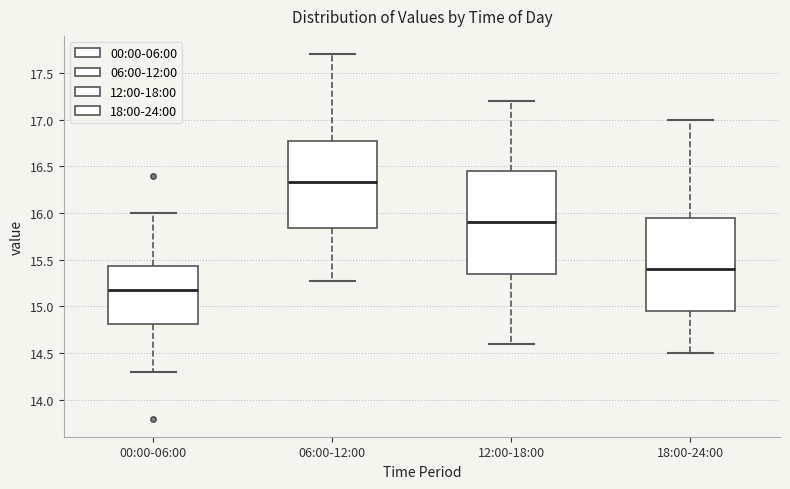

Reading left to right, transcribe this box plot: for each box, give where its median line is, the range the box spans, and where its two whiskers end, as read against the y-axis. The values are not printed on the chart, so give them approximately, as read against the axis.

00:00-06:00: median 15.15, box 14.80 to 15.45, whiskers 14.30 to 16.00
06:00-12:00: median 16.35, box 15.85 to 16.75, whiskers 15.25 to 17.70
12:00-18:00: median 15.90, box 15.35 to 16.45, whiskers 14.60 to 17.20
18:00-24:00: median 15.40, box 14.95 to 15.95, whiskers 14.50 to 17.00